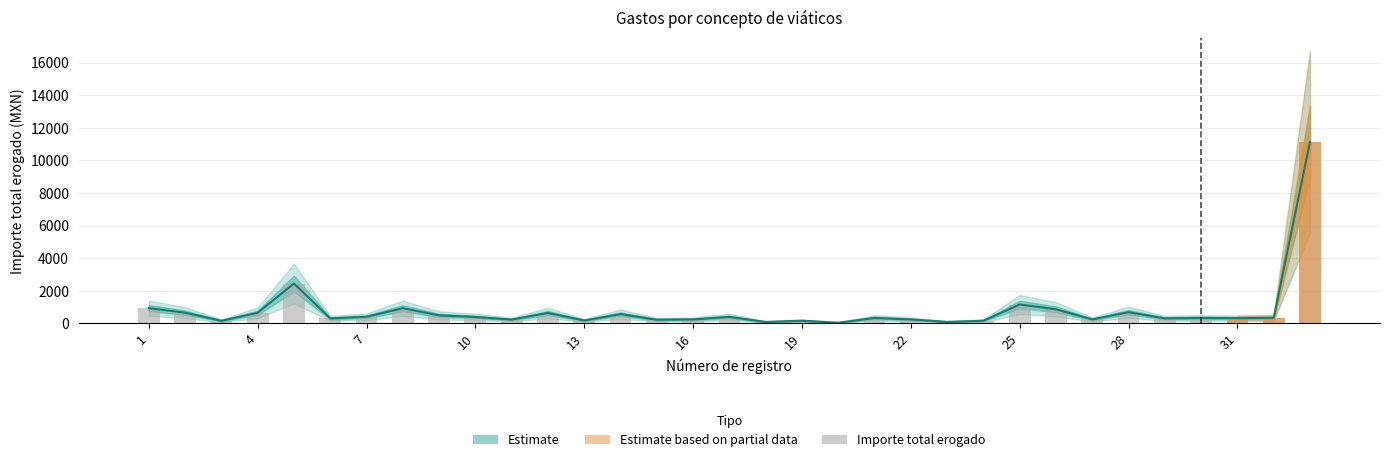

Reading left to right, what are all the values shown in this chart?

Importe ejercido por partida: 1.0	2.0	3.0	4.0	5.0	6.0	7.0	8.0	9.0	10.0	11.0	12.0	13.0	14.0	15.0	16.0	17.0	18.0	19.0	20.0	21.0	22.0	23.0	24.0	25.0	26.0	27.0	28.0	29.0	30.0	31.0	32.0	33.0
Importe total erogado: 945.0	665.0	164.0	660.0	2453.0	310.0	414.0	937.0	500.0	400.0	240.0	649.0	185.0	574.0	230.0	250.0	405.0	94.0	170.0	48.0	340.0	250.0	95.0	170.0	1165.0	872.9	250.0	694.0	313.0	342.0	327.0	350.0	11130.0
Importe no erogado: 0.0	0.0	0.0	0.0	0.0	0.0	0.0	0.0	0.0	0.0	0.0	0.0	0.0	0.0	0.0	0.0	0.0	0.0	0.0	0.0	0.0	0.0	0.0	0.0	0.0	0.0	0.0	0.0	0.0	0.0	0.0	0.0	0.0
Numero de personas acompanantes: 0.0	0.0	0.0	0.0	0.0	0.0	0.0	0.0	0.0	0.0	0.0	0.0	0.0	0.0	0.0	0.0	0.0	0.0	0.0	0.0	0.0	0.0	0.0	0.0	0.0	0.0	0.0	0.0	0.0	0.0	0.0	0.0	0.0
Importe acompanantes: 0.0	0.0	0.0	0.0	0.0	0.0	0.0	0.0	0.0	0.0	0.0	0.0	0.0	0.0	0.0	0.0	0.0	0.0	0.0	0.0	0.0	0.0	0.0	0.0	0.0	0.0	0.0	0.0	0.0	0.0	0.0	0.0	0.0